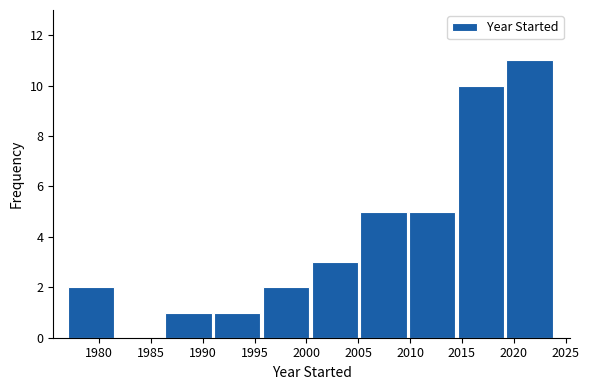

Over which range of the x-axis is the bar tallest?

2019.3 to 2024.0